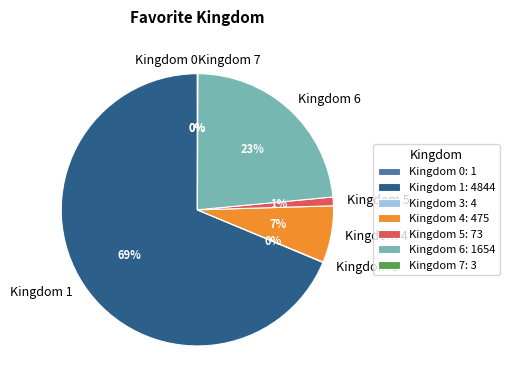

True or false: Kingdom 5 accounts for 11% of the total.

False